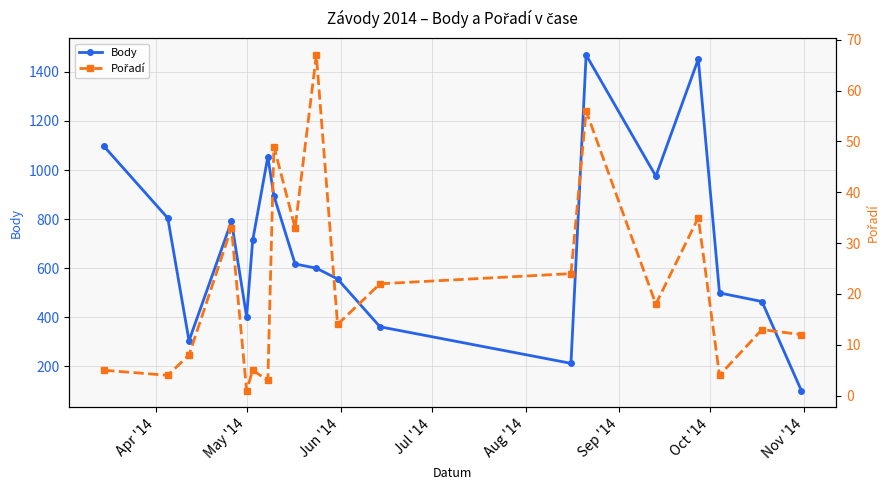

What is the maximum value for Body?

1469